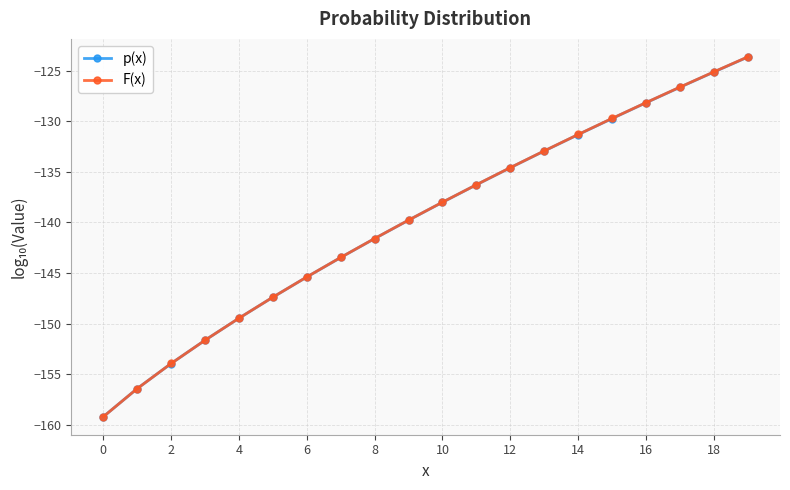

What is the lowest value of the F(x) series?

-159.2